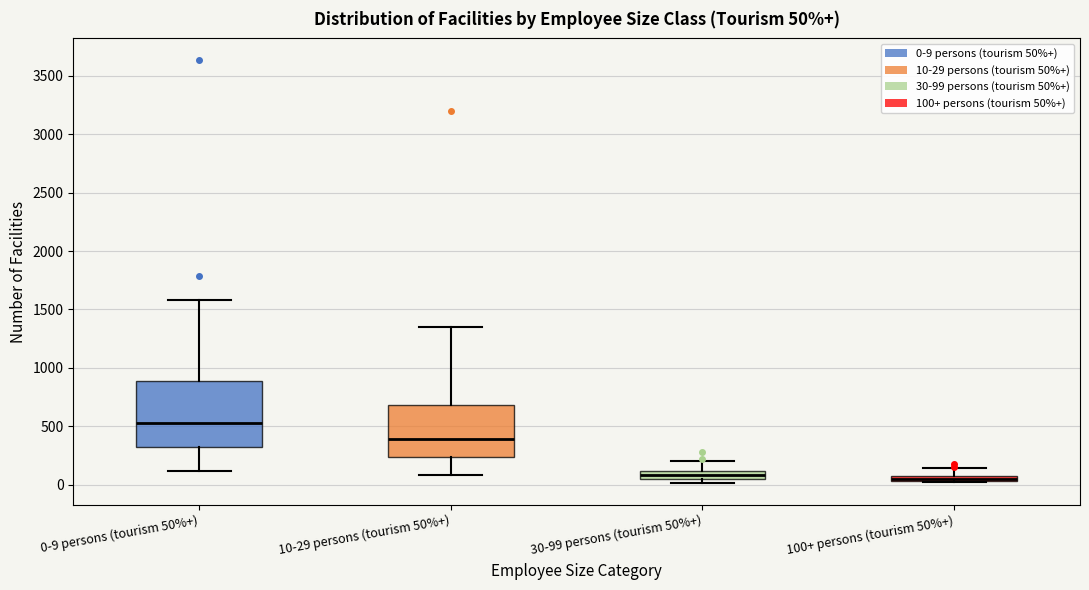

Which box is the tallest, from its lower edge to its upper edge?

0-9 persons (tourism 50%+)